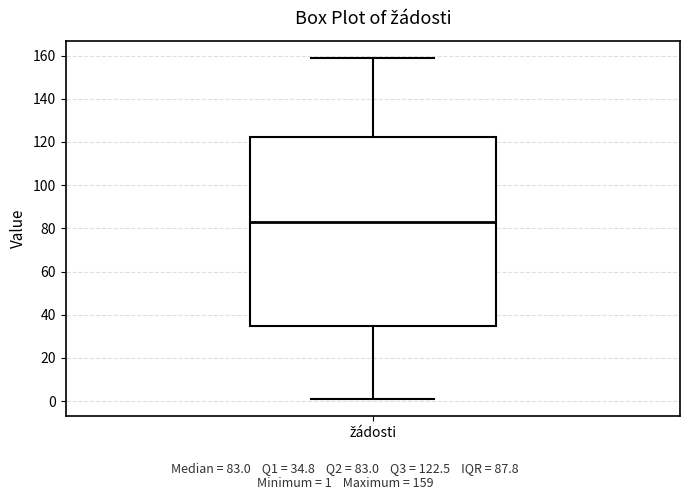

Read this box plot against the y-axis: the position of the median line, the range covered by the box, and the ends of both whiskers. The values are not printed on the chart, so give them approximately, as read against the axis.

median 84, box 34 to 122, whiskers 2 to 160